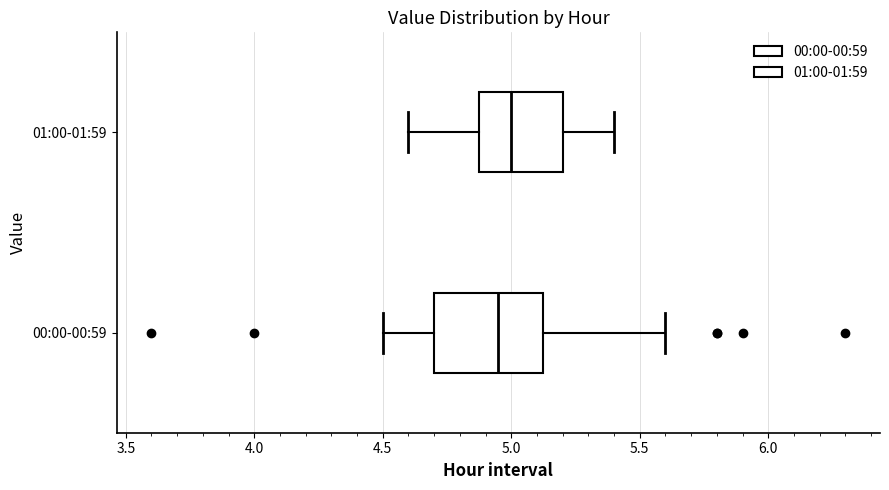

Reading bottom to top, transcribe this box plot: for each box, give where its median line is, the range the box spans, and where its two whiskers end, as read against the x-axis. The values are not printed on the chart, so give them approximately, as read against the axis.

00:00-00:59: median 4.95, box 4.70 to 5.15, whiskers 4.50 to 5.60
01:00-01:59: median 5.00, box 4.90 to 5.20, whiskers 4.60 to 5.40